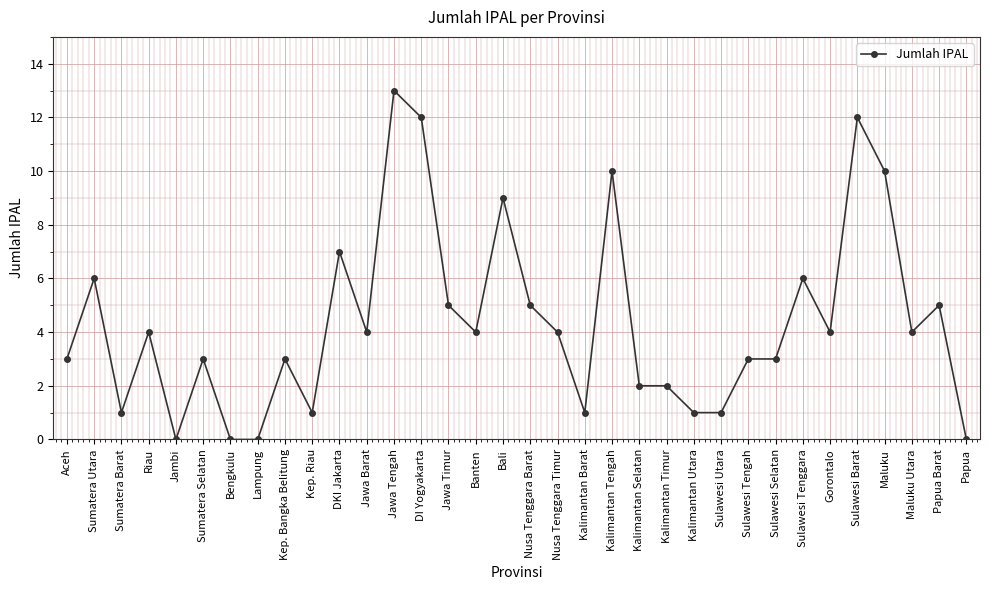

True or false: there are more than 1 points higher than both neighbors.

True